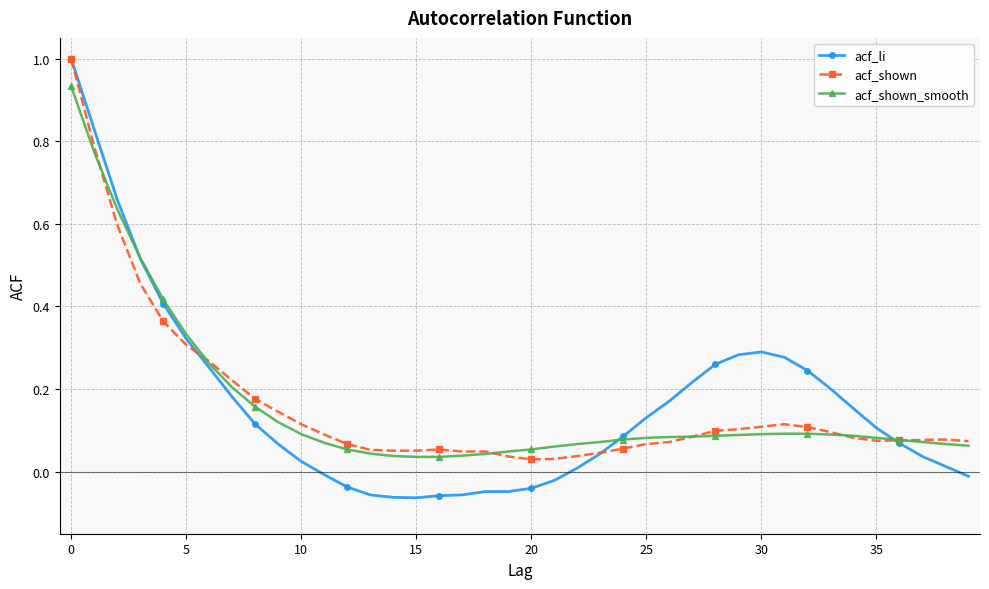

Which series has the largest range (max minus min)?

acf_li